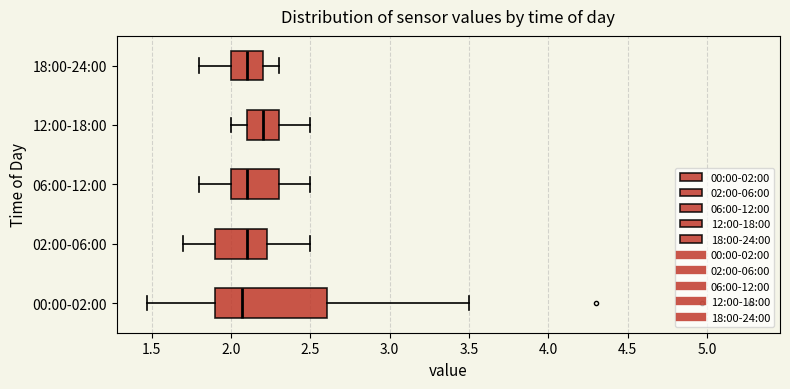

Where does the median line of the box for 18:00-24:00 sit on the x-axis? The values are not printed on the chart, so give them approximately, as read against the axis.

2.10